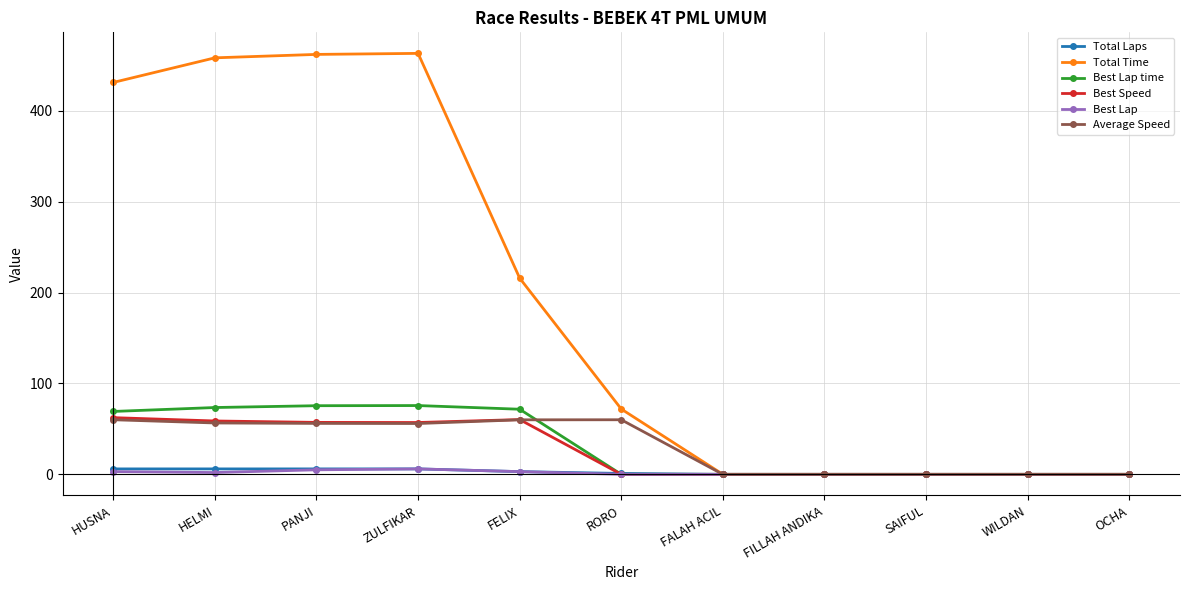

What is the label of the 5th point from the right?

FALAH ACIL